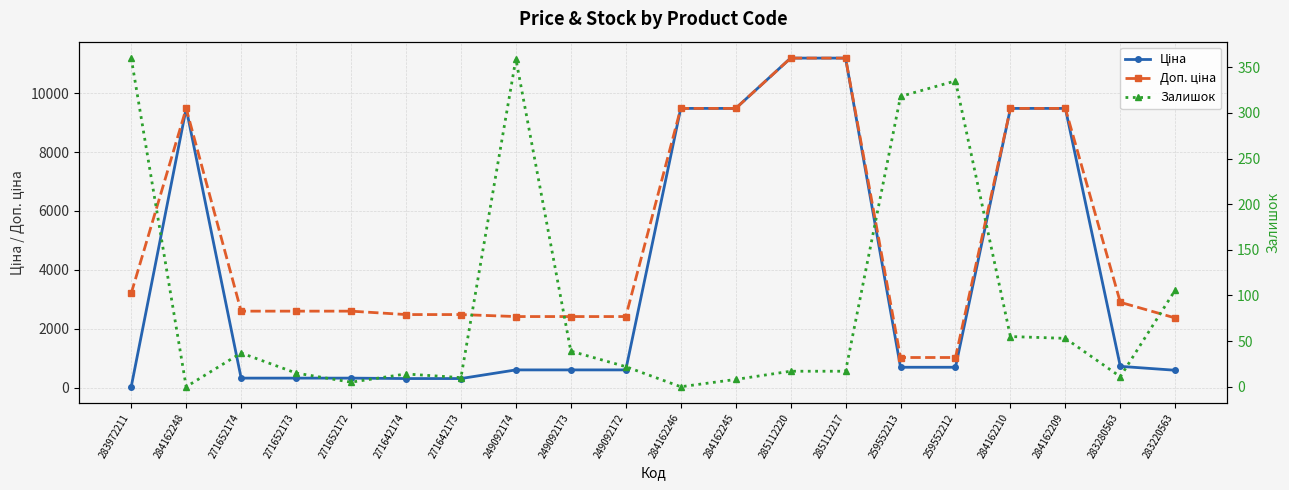

What is the minimum value for Доп. ціна?

1024.6